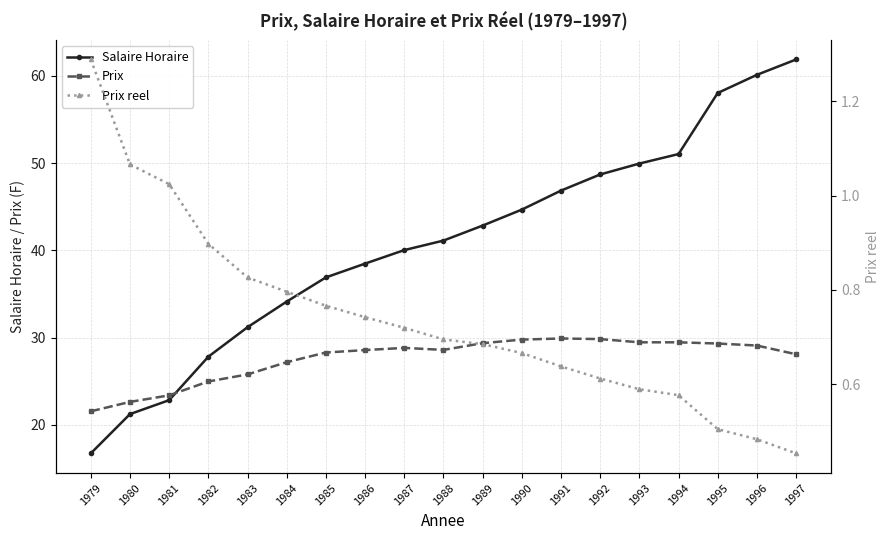

True or false: Prix reel has more than 1 points higher than both neighbors.

False